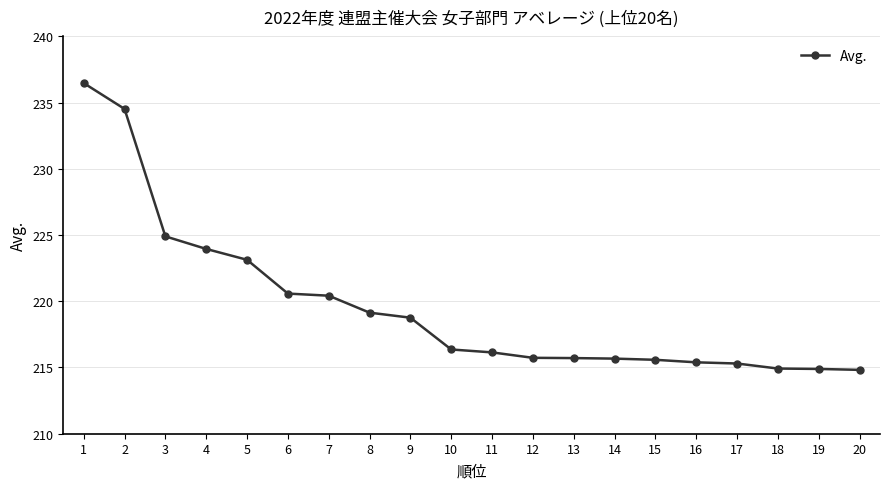

What is the change in value from 11 to 12?

-0.4